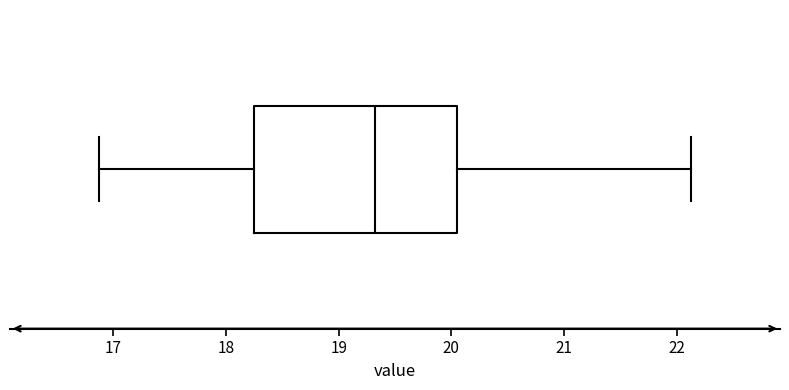

Read this box plot against the x-axis: the position of the median line, the range covered by the box, and the ends of both whiskers. The values are not printed on the chart, so give them approximately, as read against the axis.

median 19.3, box 18.2 to 20.1, whiskers 16.9 to 22.1